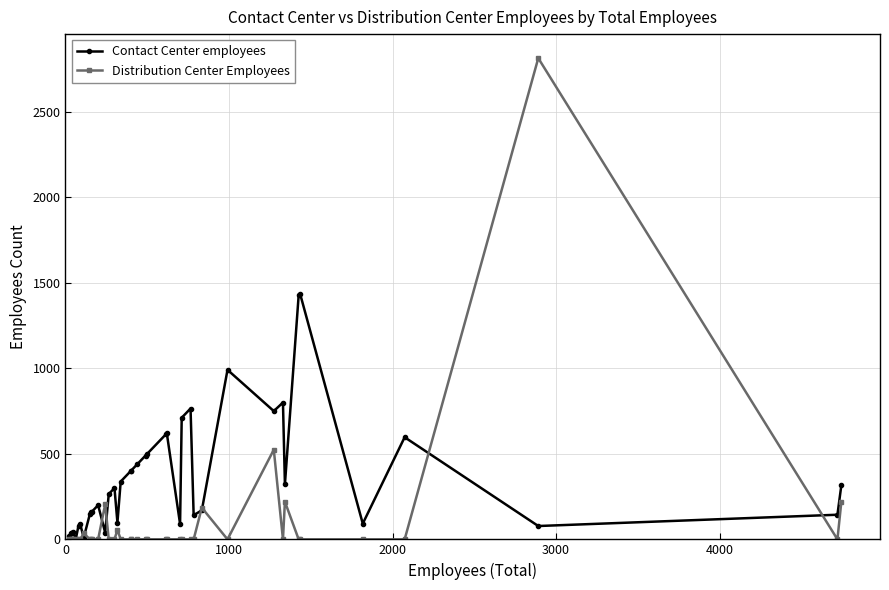

Which series has the widest spread of values?

Distribution Center Employees